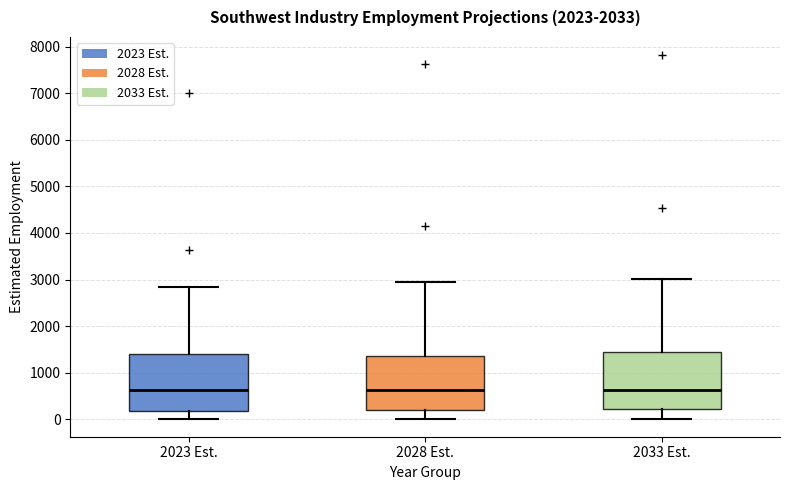

Where does the median line of the box for 2028 Est. sit on the y-axis? The values are not printed on the chart, so give them approximately, as read against the axis.

600